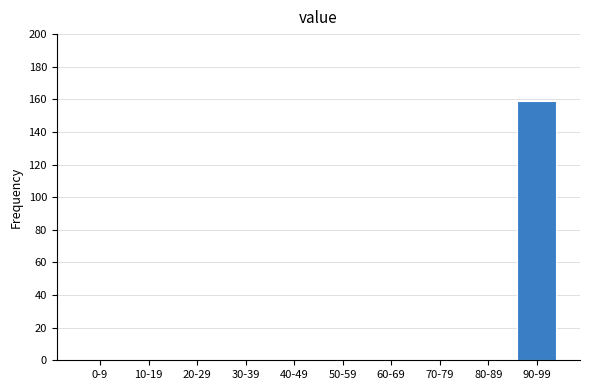

Reading left to right, extract all data points from this chart.

0-9=0	10-19=0	20-29=0	30-39=0	40-49=0	50-59=0	60-69=0	70-79=0	80-89=0	90-99=159